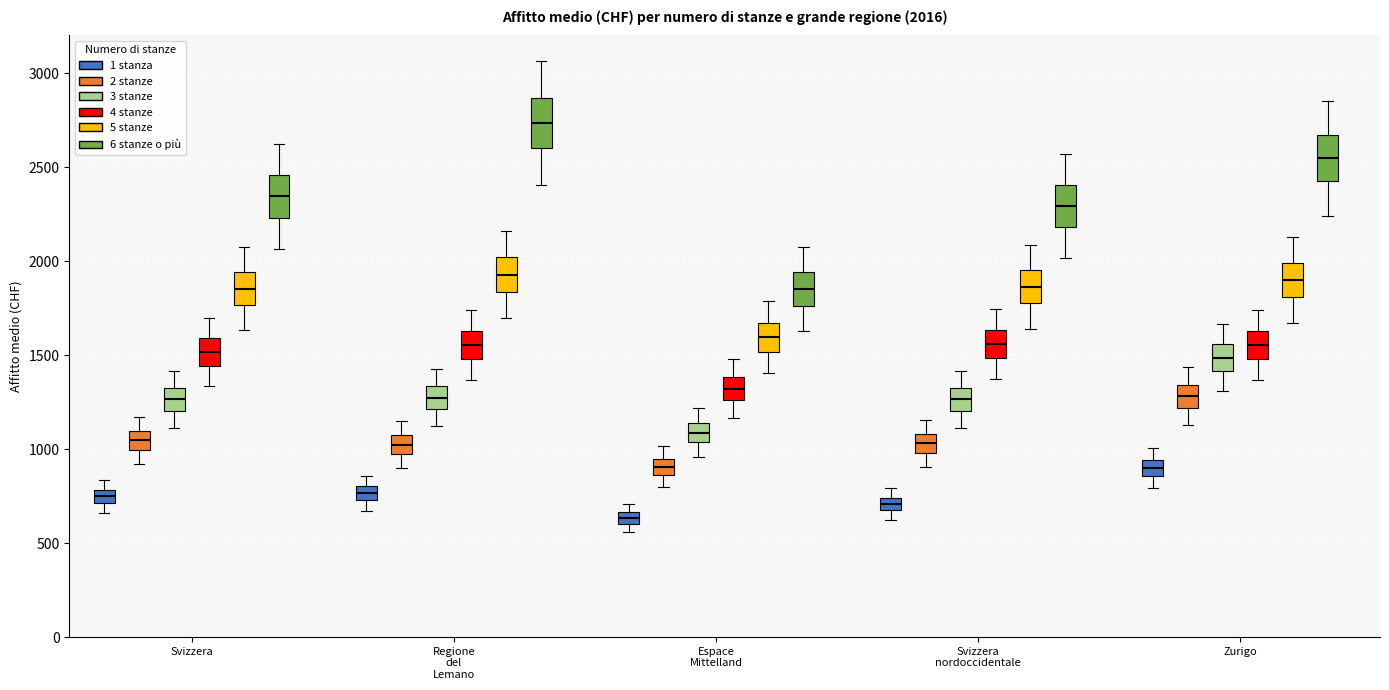

Which box's median line is the lowest?

Espace Mittelland (1 stanza)